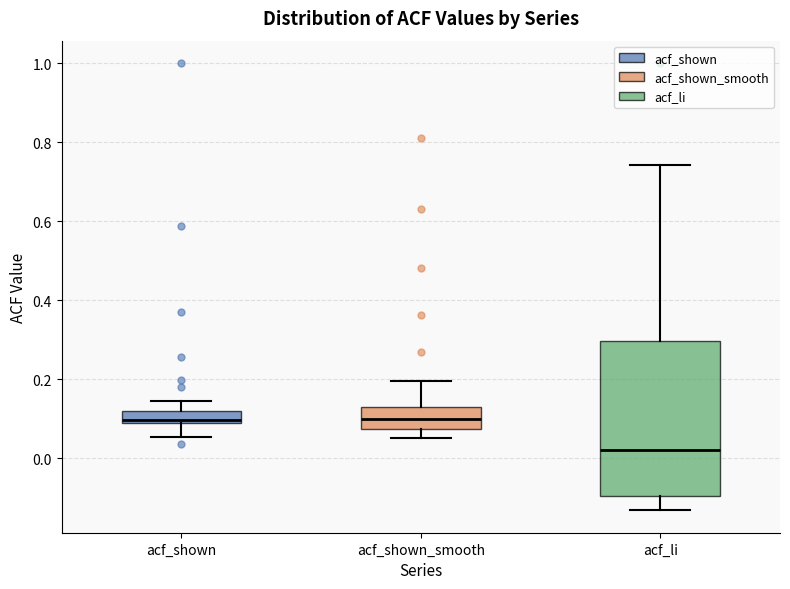

Which box's median line is the lowest?

acf_li